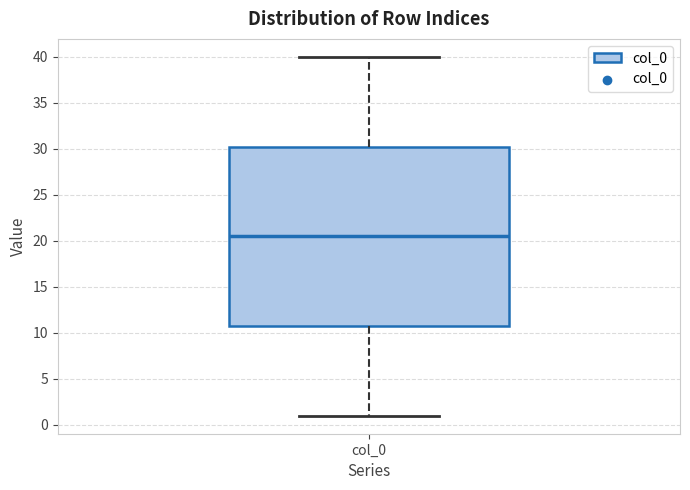

Transcribe this box plot: give where the median line is, the range the box spans, and where the two whiskers end, as read against the y-axis. The values are not printed on the chart, so give them approximately, as read against the axis.

median 20.5, box 11.0 to 30.5, whiskers 1.0 to 40.0